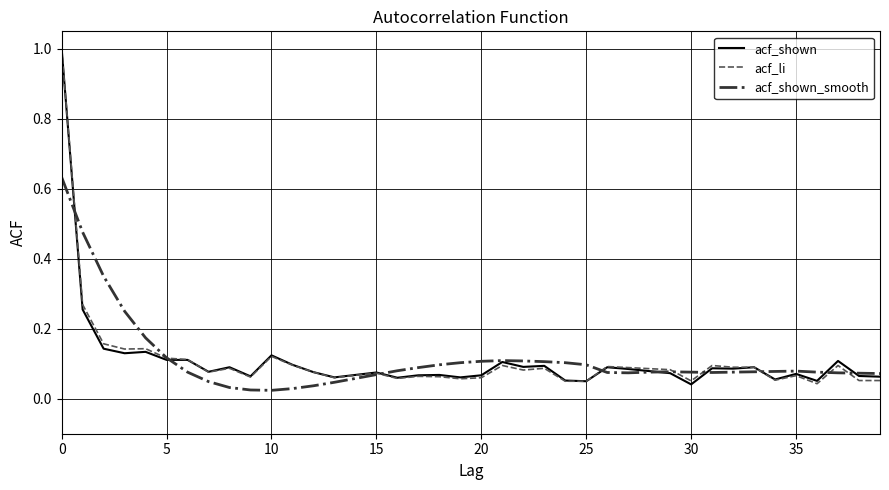

What is the greatest value displayed?

1.0